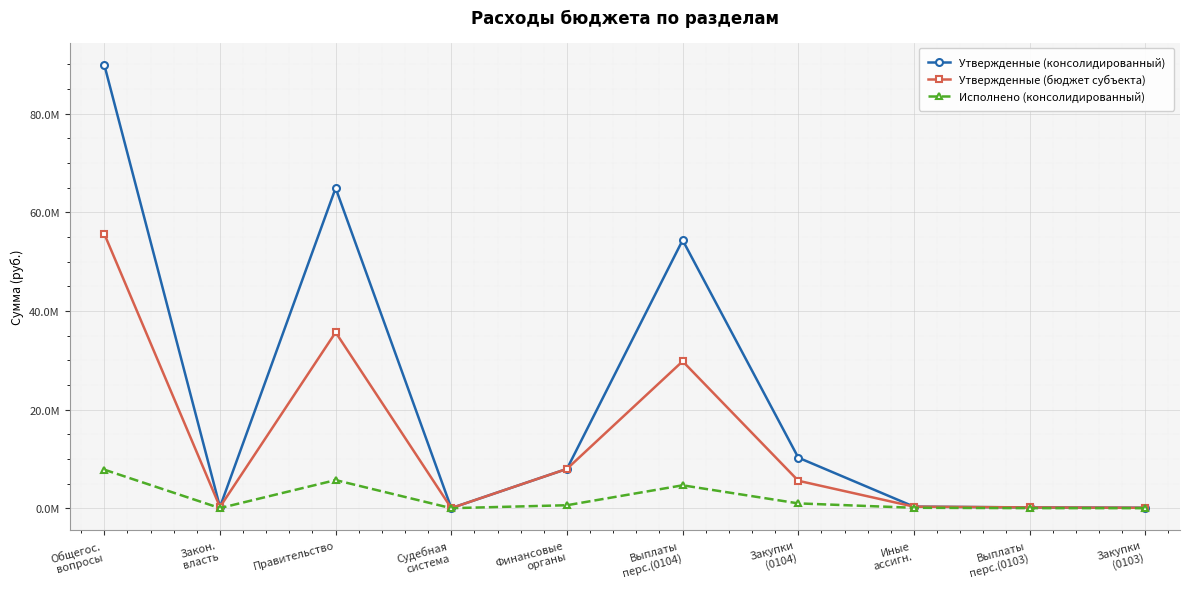

Reading left to right, extract all data points from this chart.

Утвержденные (консолидированный): Общегос.
вопросы=89904481.2	Закон.
власть=240500.0	Правительство=64908581.2	Судебная
система=16500.0	Финансовые
органы=7972000.0	Выплаты
перс.(0104)=54344267.0	Закупки
(0104)=10248314.2	Иные
ассигн.=316000.0	Выплаты
перс.(0103)=156200.0	Закупки
(0103)=84300.0
Утвержденные (бюджет субъекта): Общегос.
вопросы=55617510.0	Закон.
власть=240500.0	Правительство=35659310.0	Судебная
система=16500.0	Финансовые
органы=7972000.0	Выплаты
перс.(0104)=29788100.0	Закупки
(0104)=5561210.0	Иные
ассигн.=310000.0	Выплаты
перс.(0103)=156200.0	Закупки
(0103)=84300.0
Исполнено (консолидированный): Общегос.
вопросы=7812579.0	Закон.
власть=16021.9	Правительство=5696521.8	Судебная
система=0.0	Финансовые
органы=601034.7	Выплаты
перс.(0104)=4641099.7	Закупки
(0104)=973437.3	Иные
ассигн.=81984.8	Выплаты
перс.(0103)=11889.7	Закупки
(0103)=4132.2